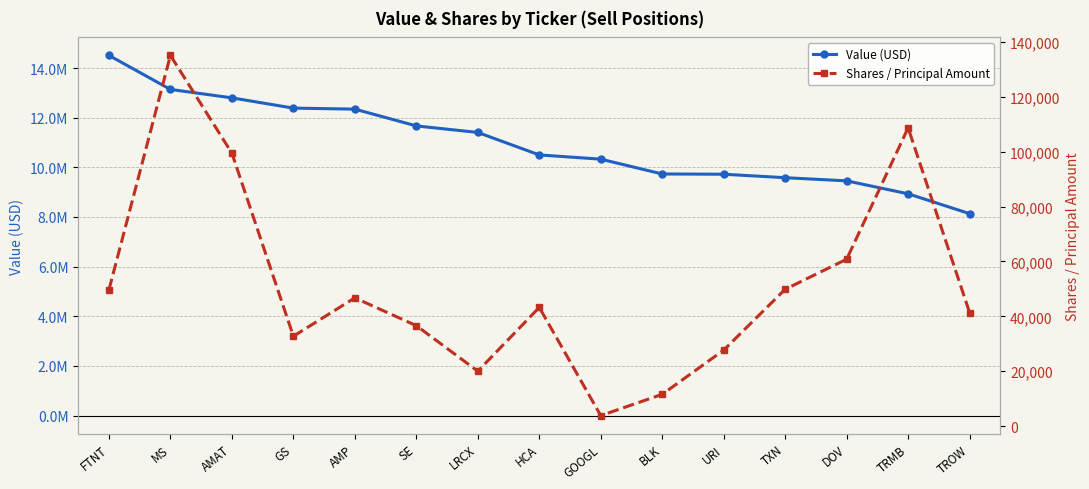

What is the minimum value shown in the chart?

3864